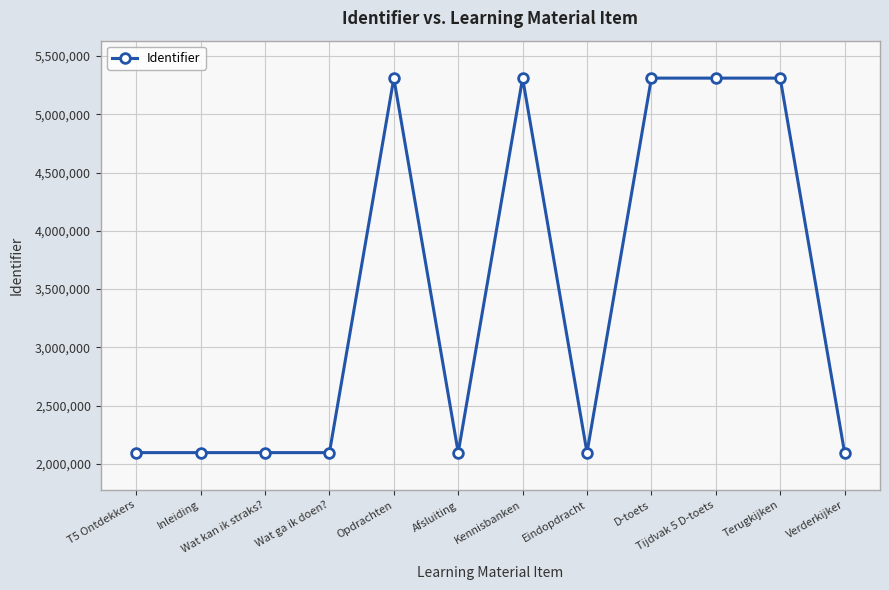

What is the difference between the values at Inleiding and D-toets?

3213731